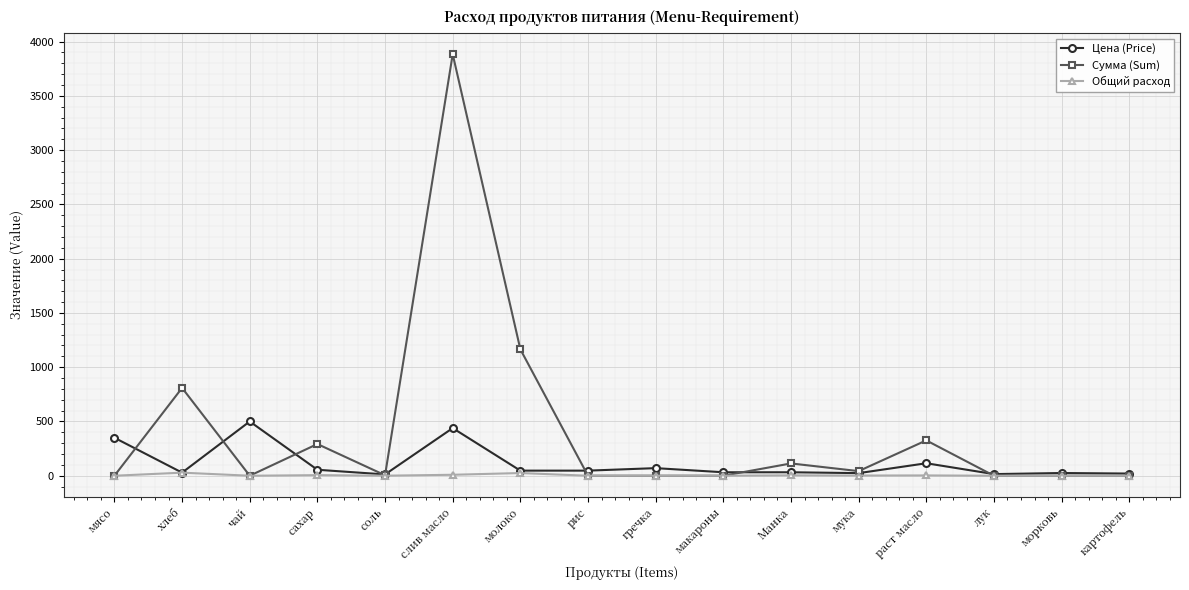

Which category has the highest value in the Сумма (Sum) series?

слив масло